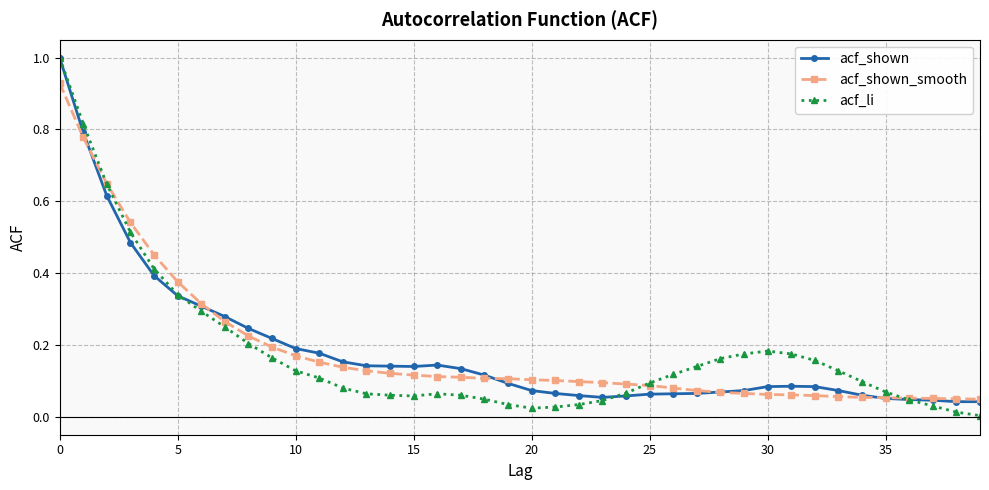

True or false: acf_shown has more than 0 points higher than both neighbors.

True